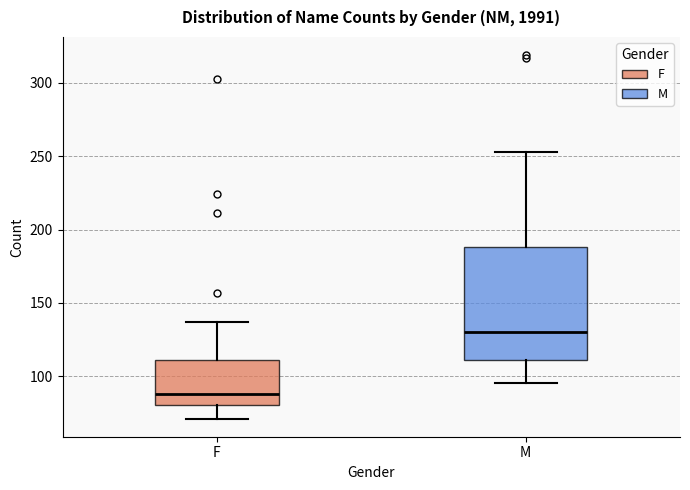

Which box is the tallest, from its lower edge to its upper edge?

M